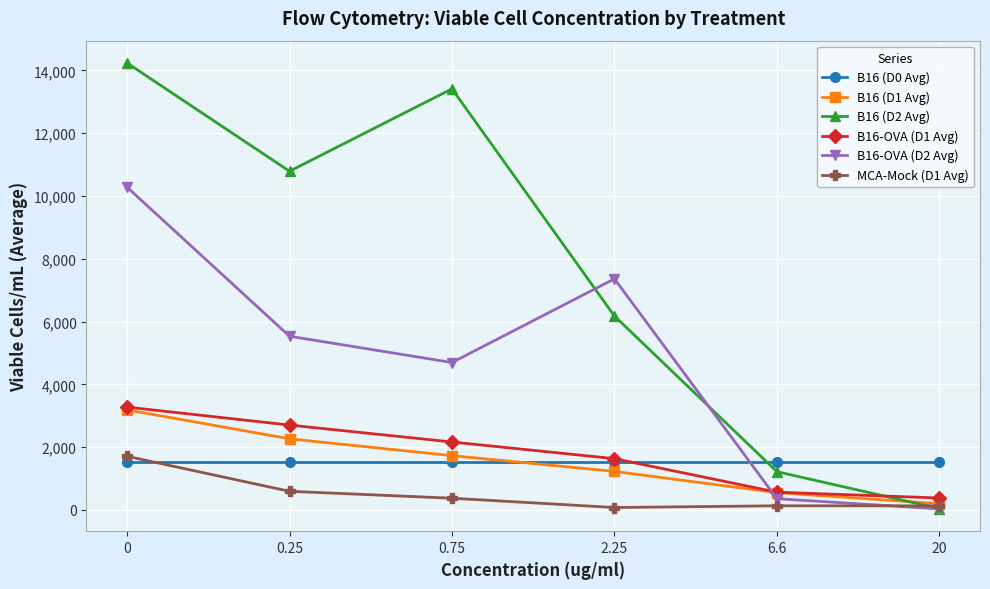

What is the label of the 3rd point from the right?

2.25